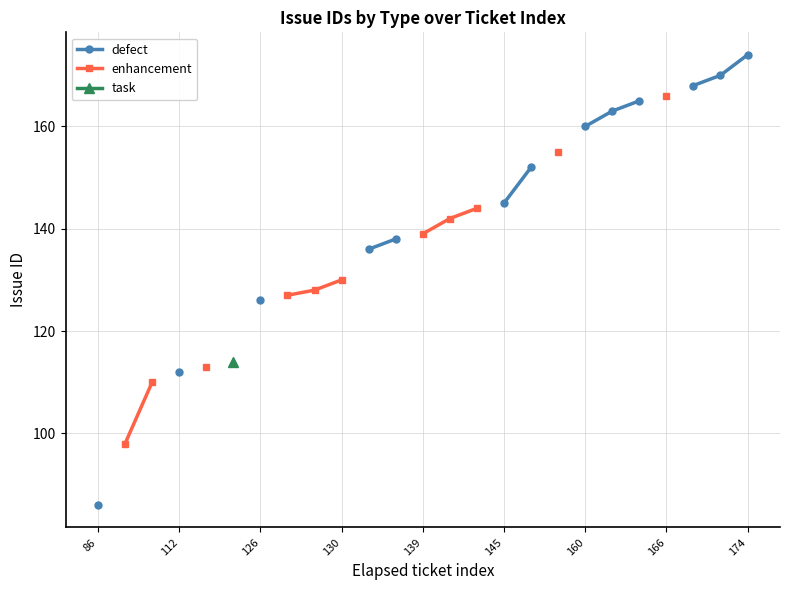

True or false: defect and enhancement cross at least once.

False